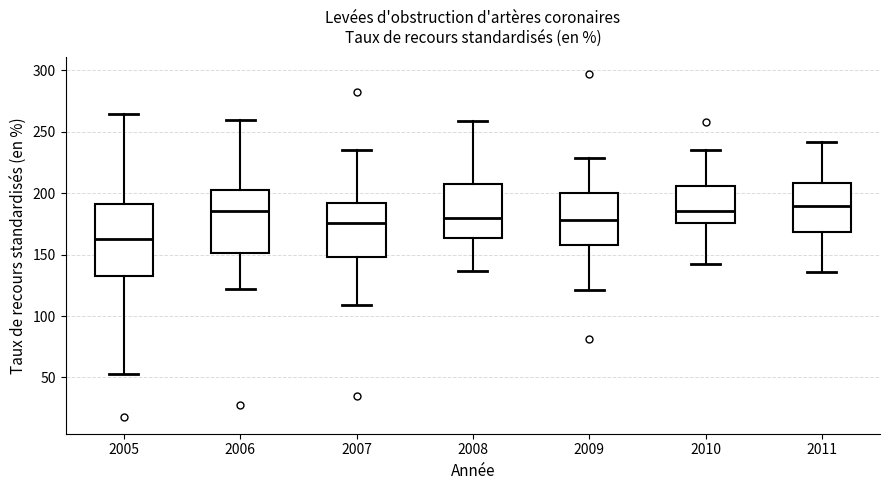

Reading left to right, read every box against the y-axis: the position of its median line, the range the box covers, and the ends of its whiskers. The values are not printed on the chart, so give them approximately, as read against the axis.

2005: median 165, box 130 to 190, whiskers 55 to 265
2006: median 185, box 150 to 205, whiskers 120 to 260
2007: median 175, box 150 to 190, whiskers 110 to 235
2008: median 180, box 165 to 210, whiskers 135 to 260
2009: median 180, box 160 to 200, whiskers 120 to 230
2010: median 185, box 175 to 205, whiskers 140 to 235
2011: median 190, box 170 to 210, whiskers 135 to 240